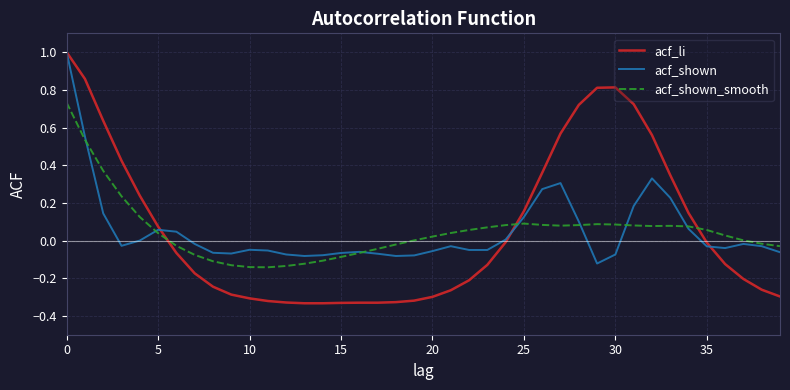

Which series has the widest spread of values?

acf_li